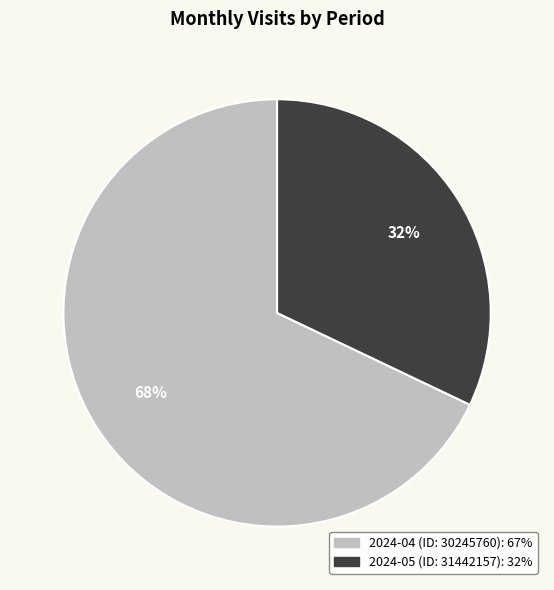

How many slices are in this pie chart?

2